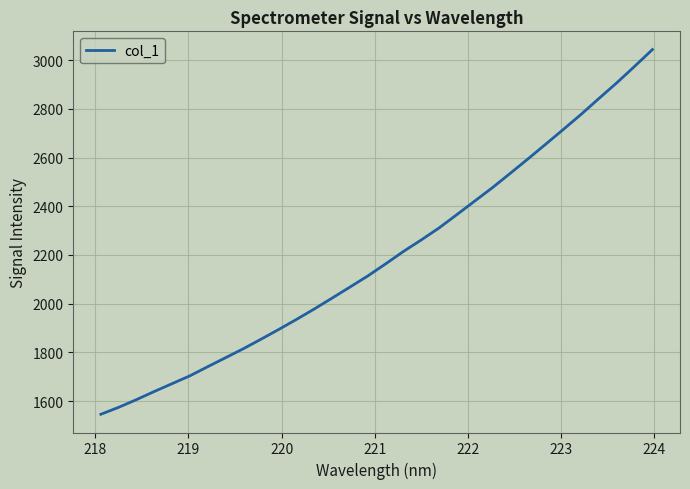

True or false: there are more than 0 points higher than both neighbors.

False